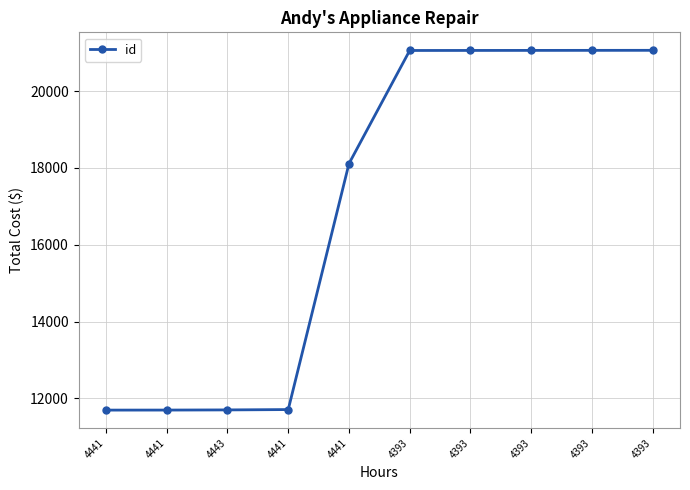

Does the chart have visible grid lines?

Yes